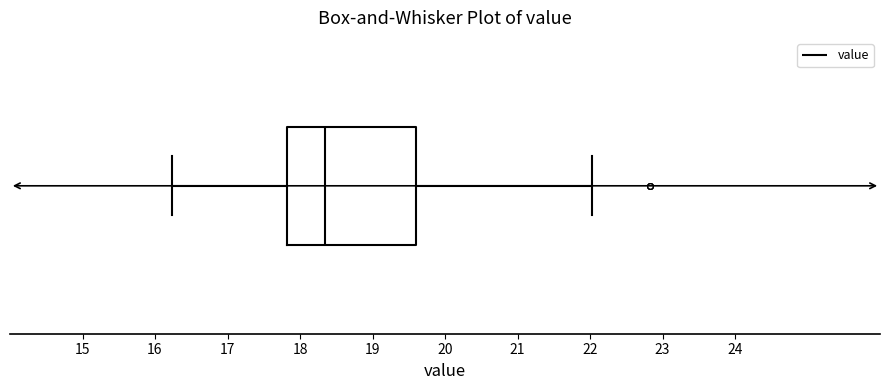

Read this box plot against the x-axis: the position of the median line, the range covered by the box, and the ends of both whiskers. The values are not printed on the chart, so give them approximately, as read against the axis.

median 18.4, box 17.8 to 19.6, whiskers 16.2 to 22.0